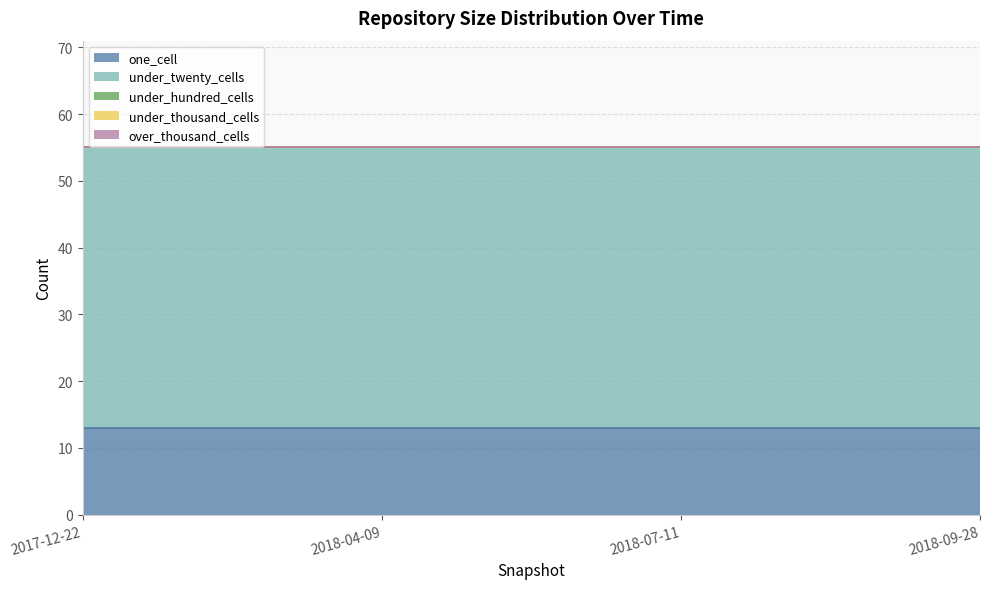

Which series has the widest spread of values?

one_cell